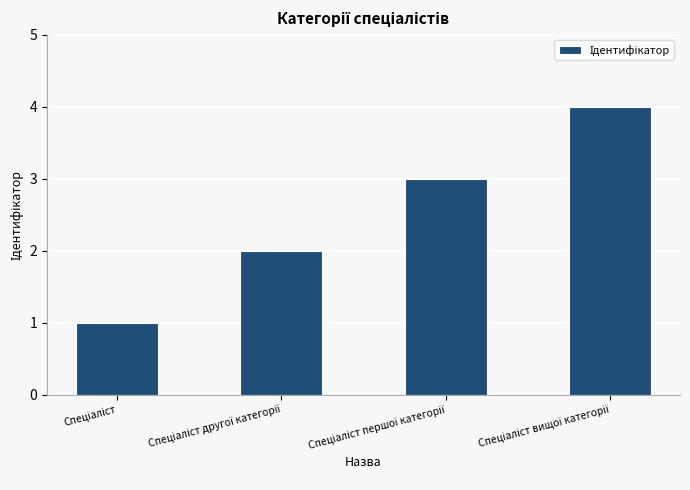

What is the maximum value shown in the chart?

4